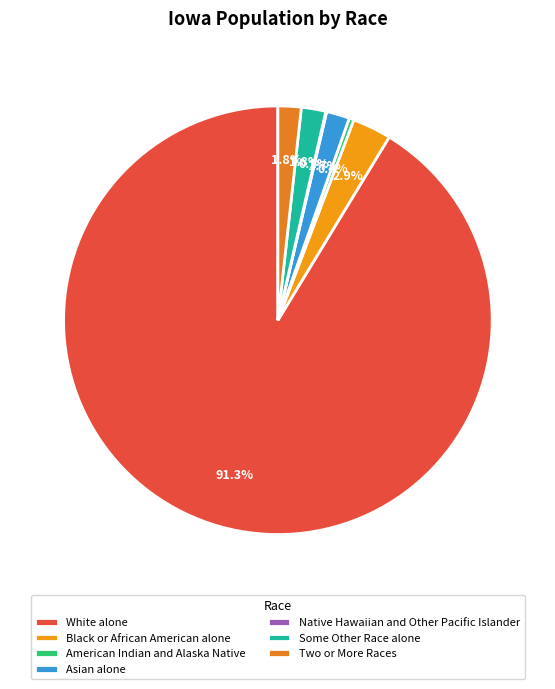

Which slice is the largest?

White alone